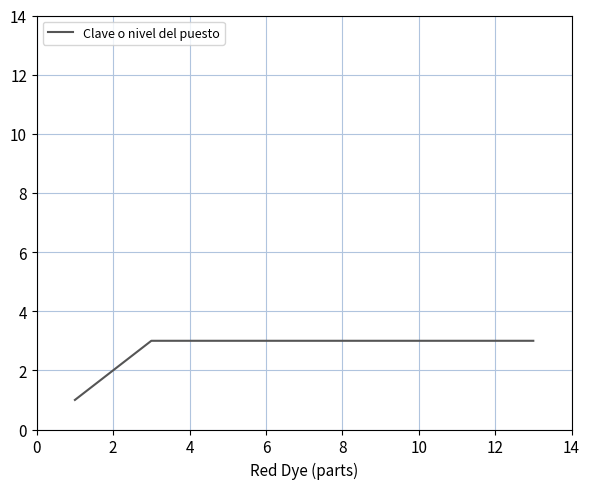

What is the maximum value shown in the chart?

3